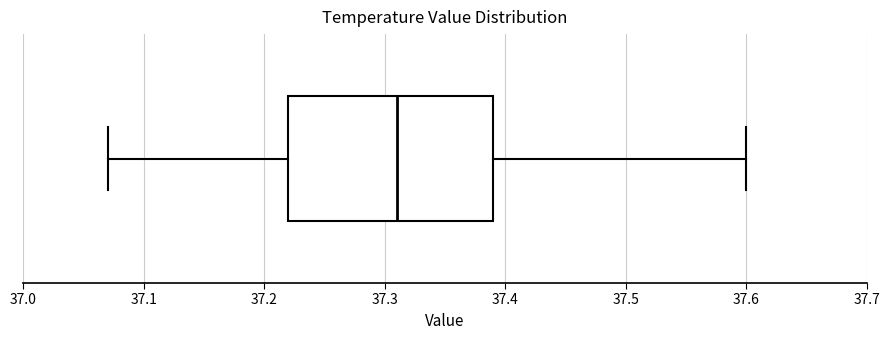

Read this box plot against the x-axis: the position of the median line, the range covered by the box, and the ends of both whiskers. The values are not printed on the chart, so give them approximately, as read against the axis.

median 37.31, box 37.22 to 37.39, whiskers 37.07 to 37.60